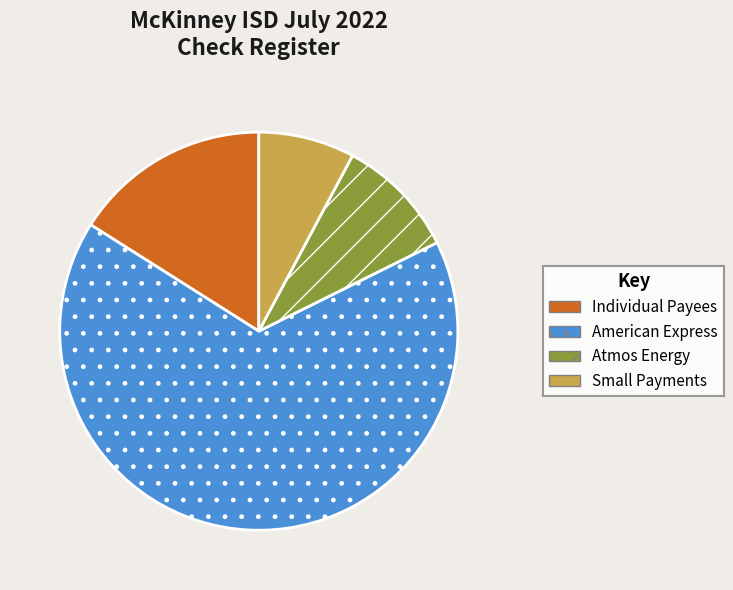

How many slices are in this pie chart?

4